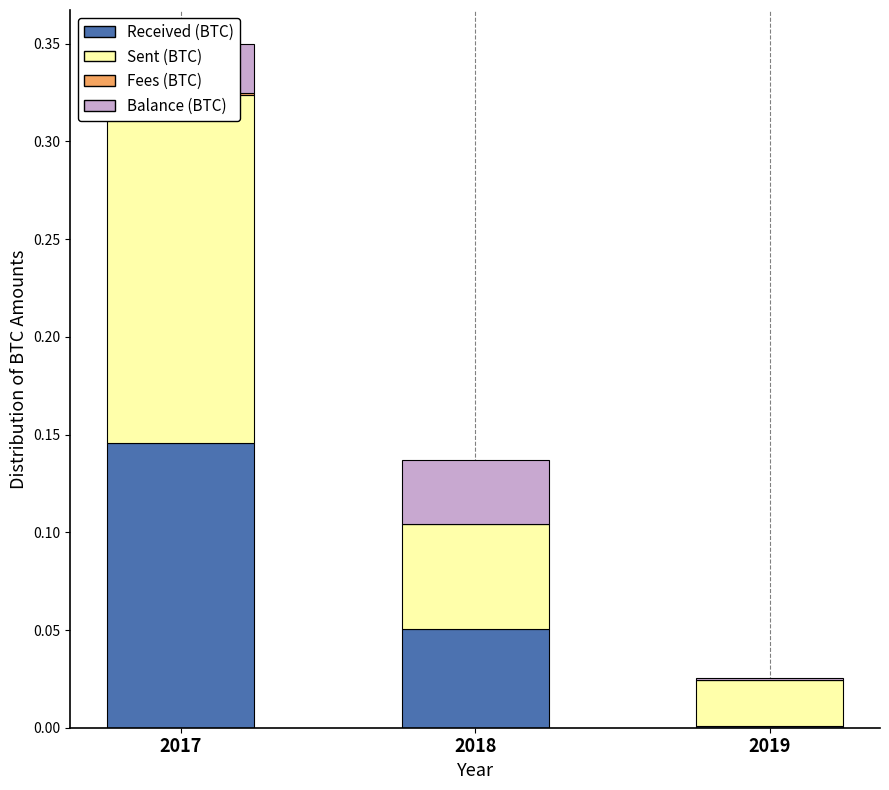

How many categories are shown in the chart?

3